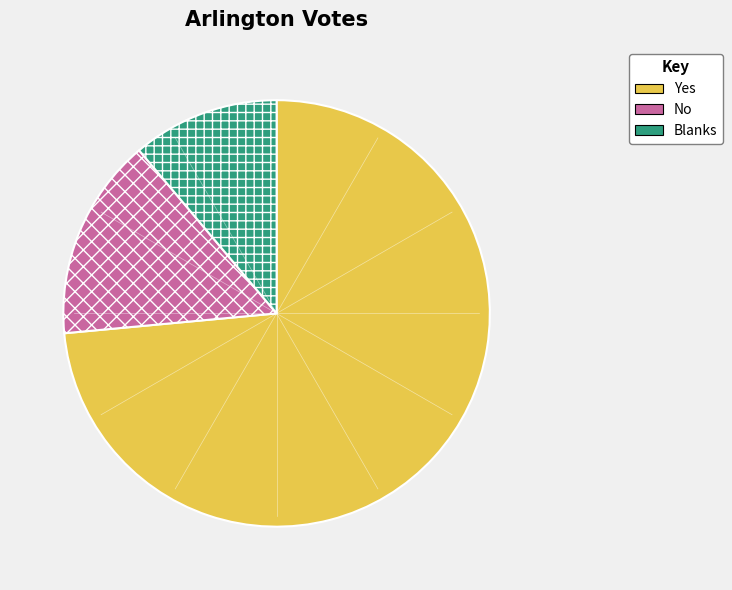

Approximately how many times larger is the value at Blanks compared to Yes?

0.2